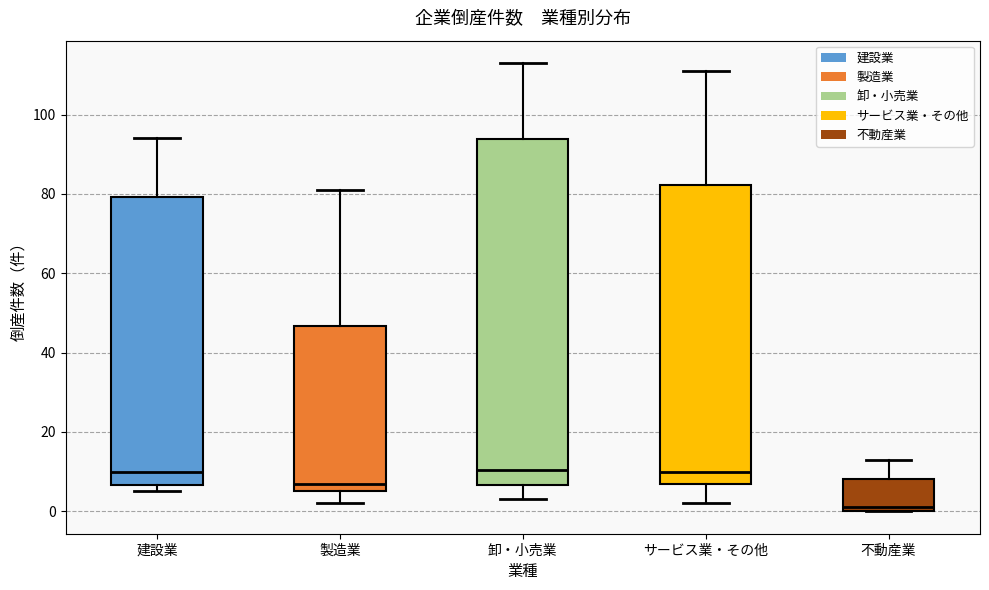

Which box is the tallest, from its lower edge to its upper edge?

卸・小売業